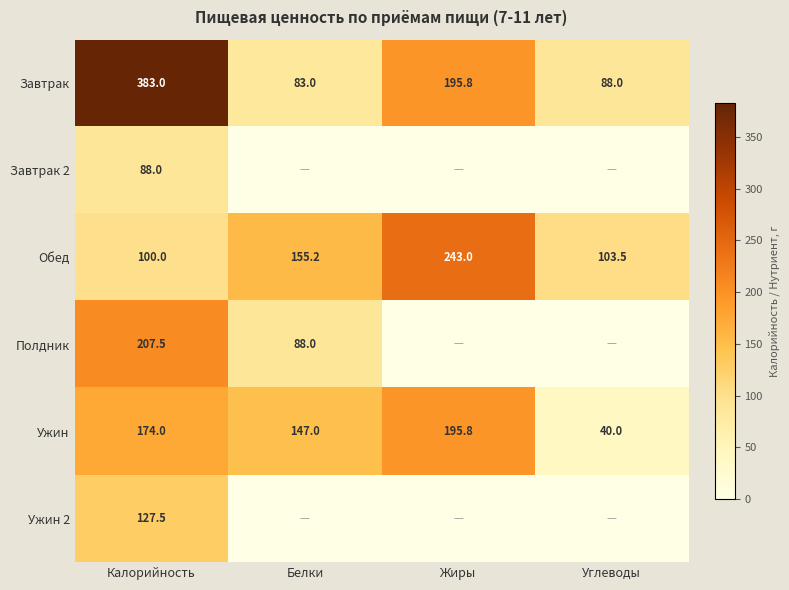

Is it true that Полдник equals 88.0 at Белки?

True